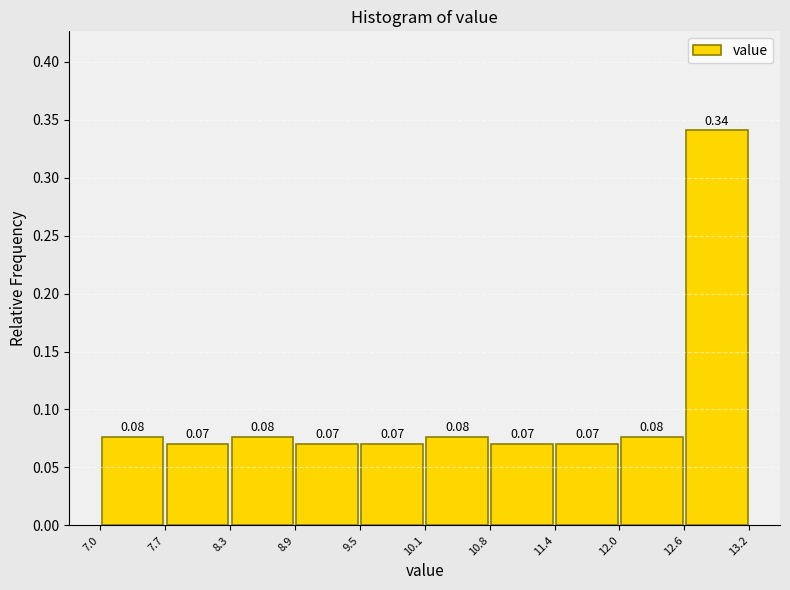

Over which range of the x-axis is the bar tallest?

12.6 to 13.2